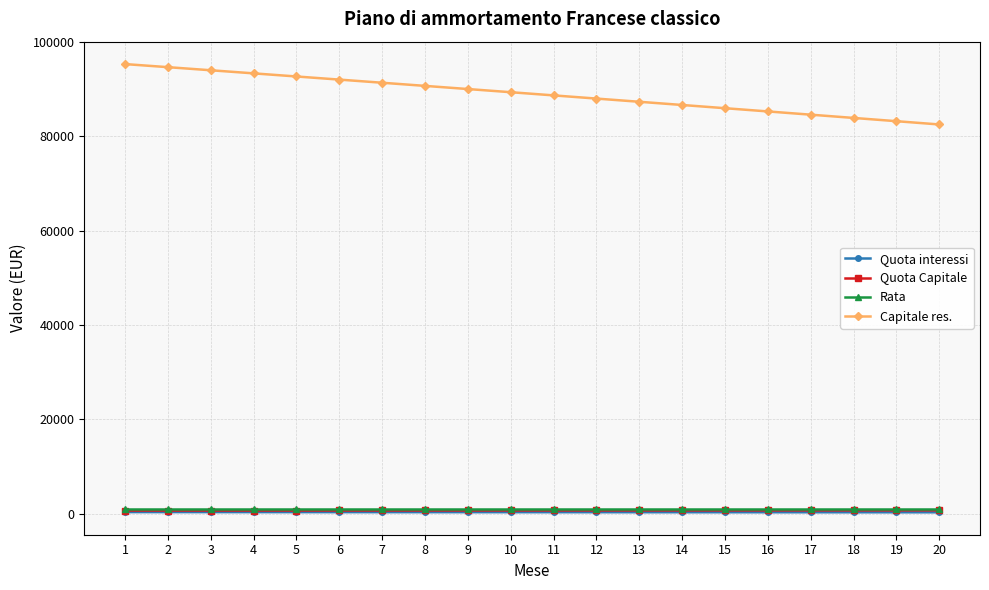

True or false: Quota interessi and Capitale res. intersect in this chart.

False